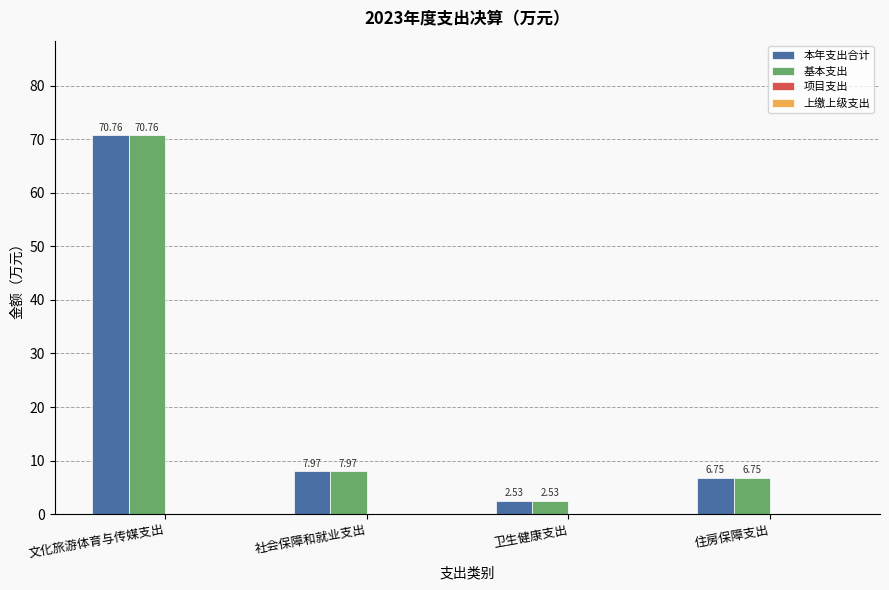

What is the average value of the 基本支出 series?

22.0